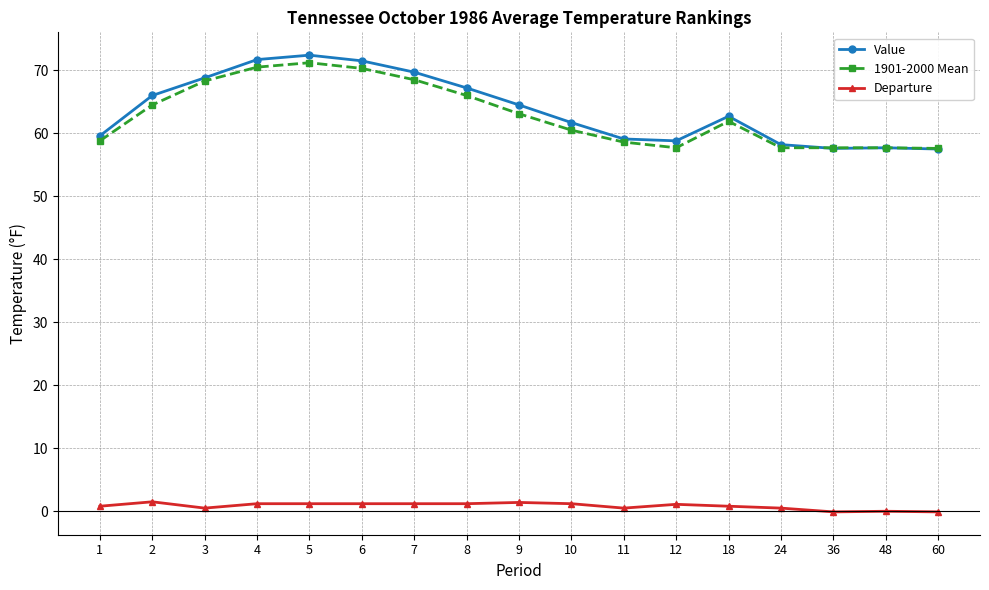

Is the value of 1901-2000 Mean at 4 greater than the value of Departure at 60?

Yes